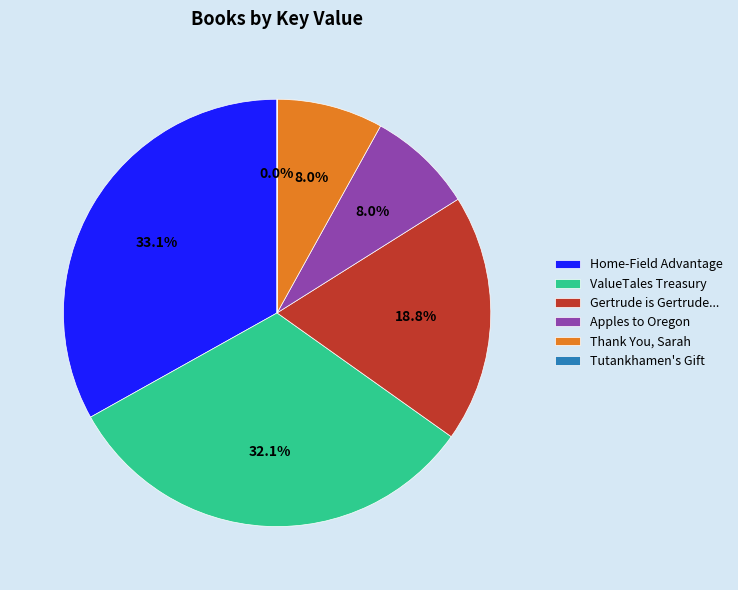

Is there any slice that represents more than half of the pie?

No